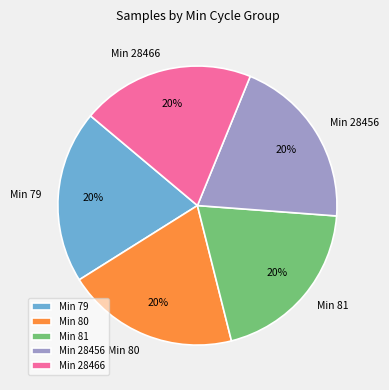

Combined, do Min 80 and Min 81 account for over 50%?

No